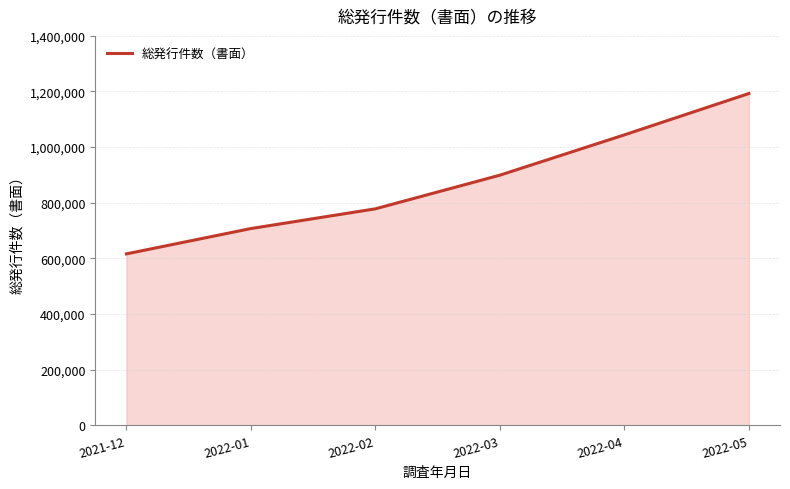

What is the difference between the second highest and minimum values?

428008